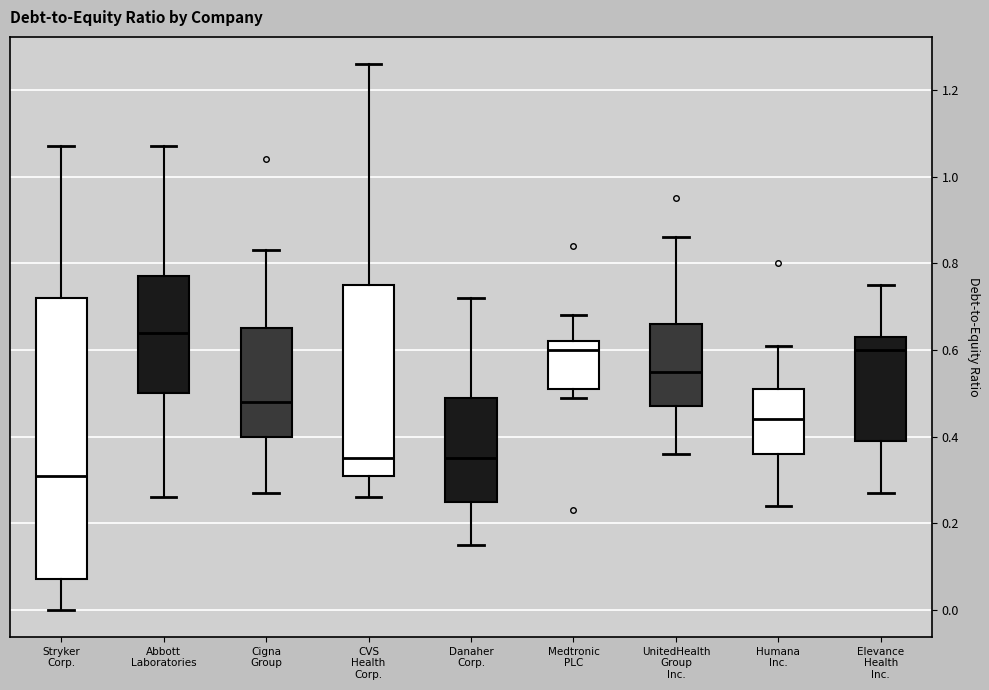

Which box is the tallest, from its lower edge to its upper edge?

Stryker Corp.